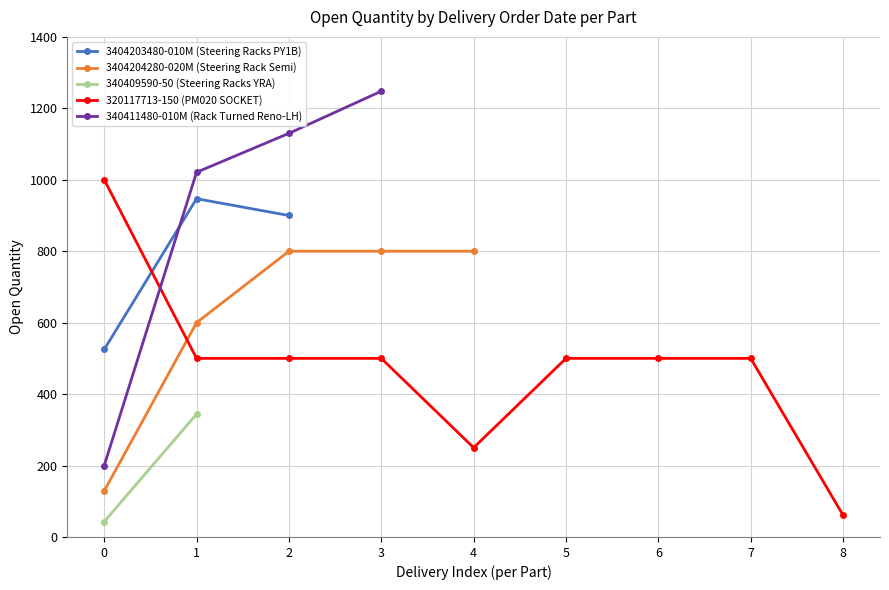

List the labels in order of 3404203480-010M (Steering Racks PY1B) value, largest first.

1, 2, 0